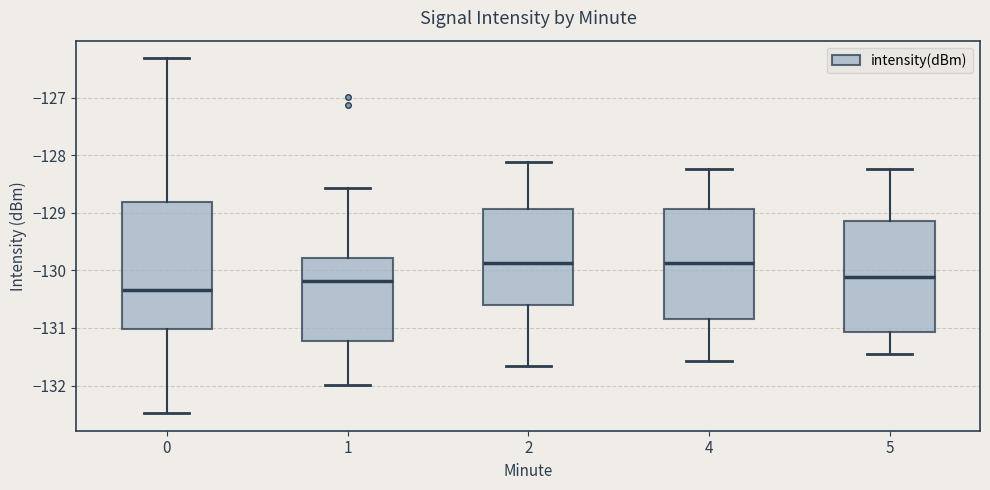

Reading left to right, transcribe this box plot: for each box, give where its median line is, the range the box spans, and where its two whiskers end, as read against the y-axis. The values are not printed on the chart, so give them approximately, as read against the axis.

0: median -130.3, box -131.0 to -128.8, whiskers -132.5 to -126.3
1: median -130.2, box -131.2 to -129.8, whiskers -132.0 to -128.6
2: median -129.9, box -130.6 to -128.9, whiskers -131.7 to -128.1
4: median -129.9, box -130.8 to -128.9, whiskers -131.6 to -128.2
5: median -130.1, box -131.1 to -129.2, whiskers -131.5 to -128.2